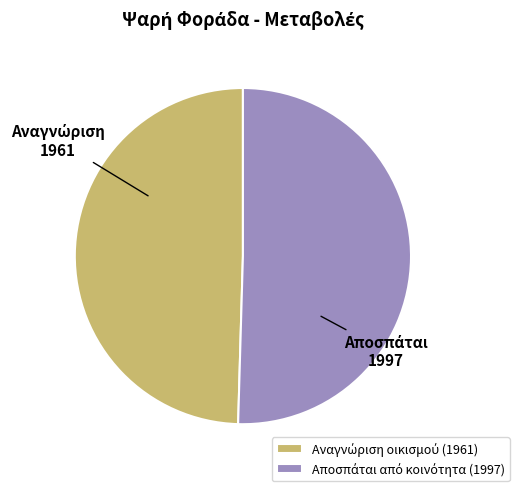

To the nearest percent, what is the difference between the largest and smallest slice percentages?

1%